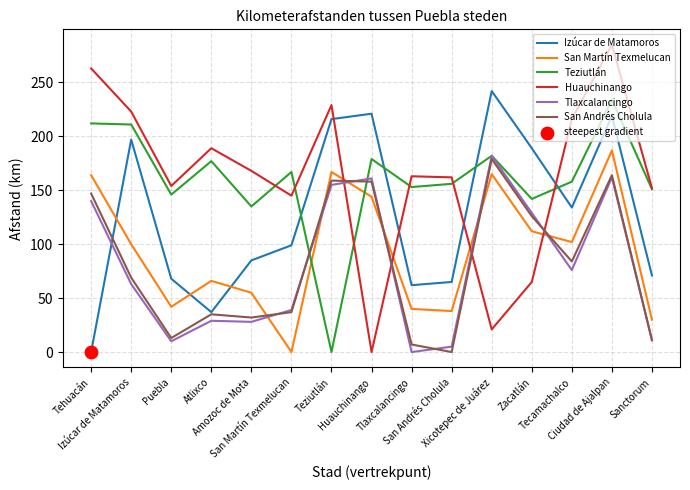

Does the chart have visible grid lines?

Yes